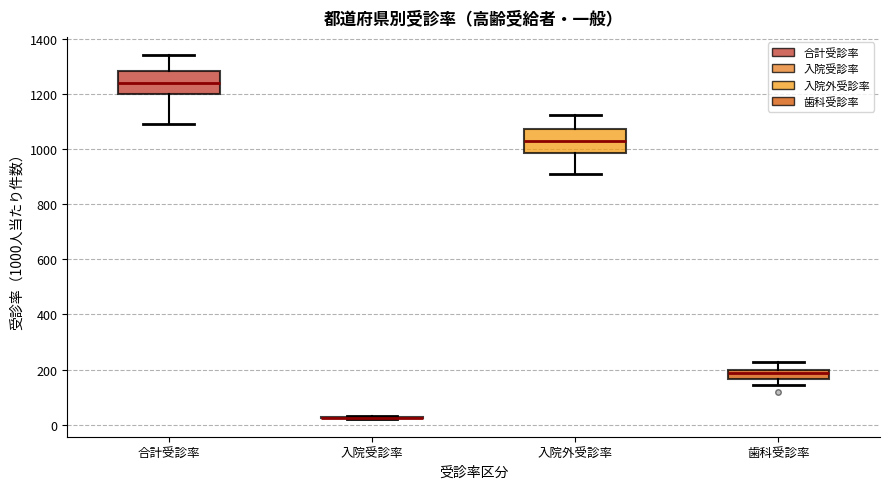

Where does the lower whisker of the box for 合計受診率 end on the y-axis? The values are not printed on the chart, so give them approximately, as read against the axis.

1100